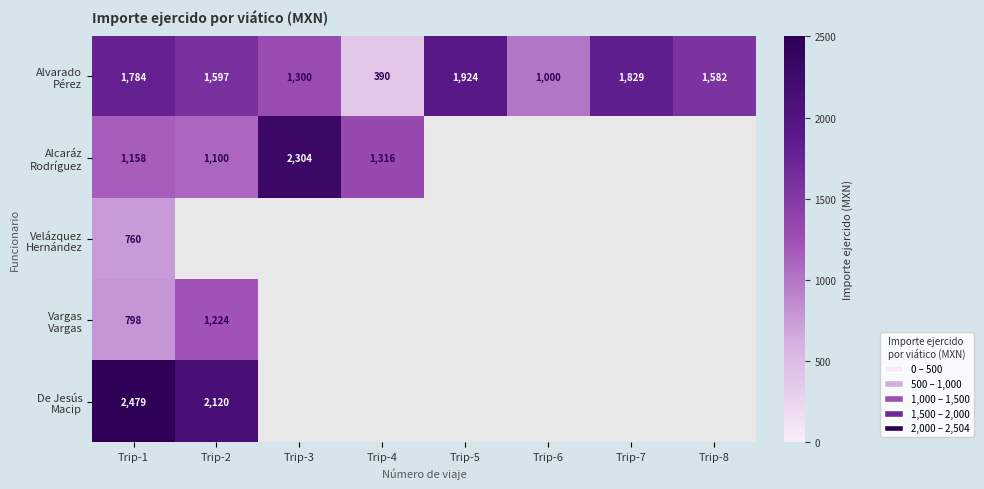

List the series in order of their peak value, lowest first.

Velázquez Hernández, Vargas Vargas, Alvarado Pérez, Alcaráz Rodríguez, De Jesús Macip